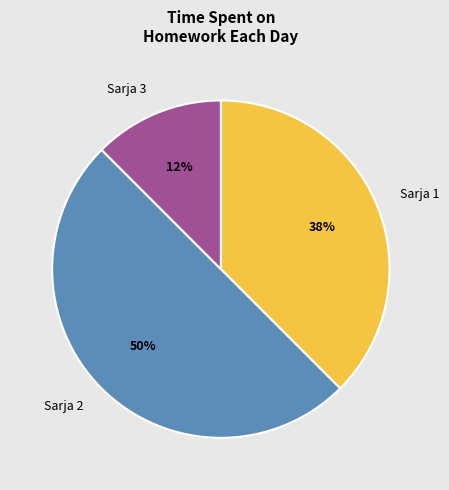

Is the sum of Sarja 2 and Sarja 1 greater than half?

Yes